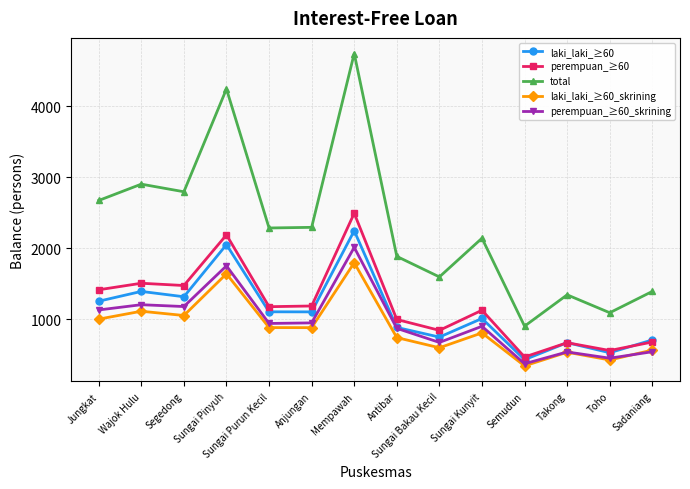

True or false: perempuan_≥60_skrining and perempuan_≥60 cross at least once.

False